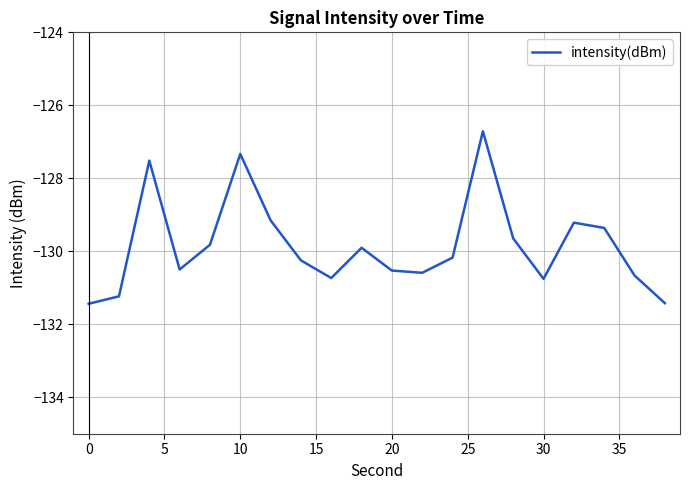

What is the maximum value shown in the chart?

-126.7